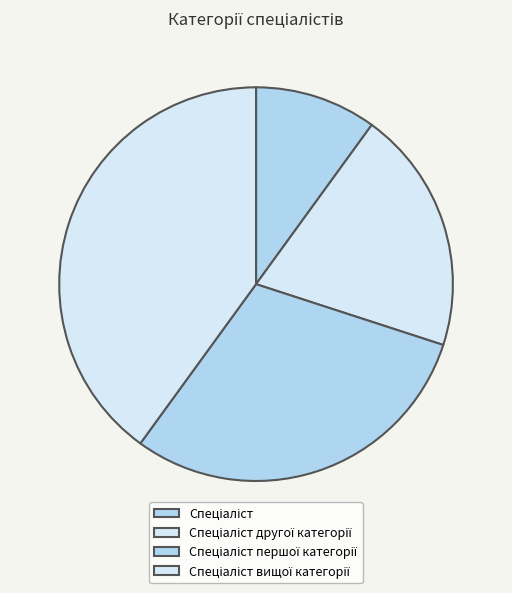

To the nearest percent, what is the difference between the largest and smallest slice percentages?

30%